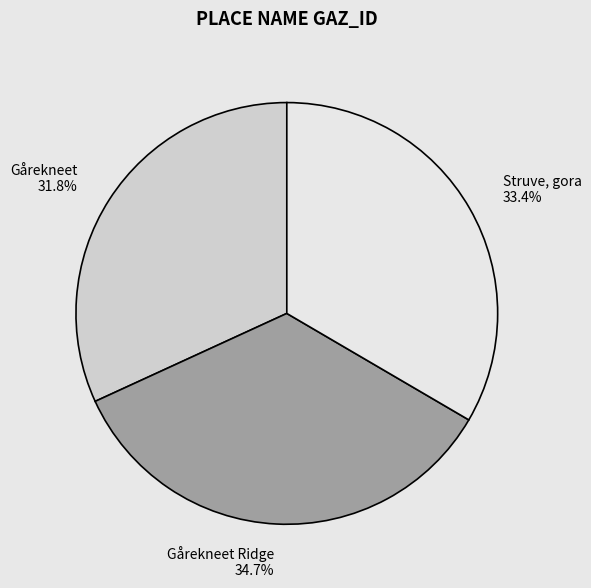

To the nearest percent, what is the difference between the Struve, gora and Gårekneet Ridge slice percentages?

1%